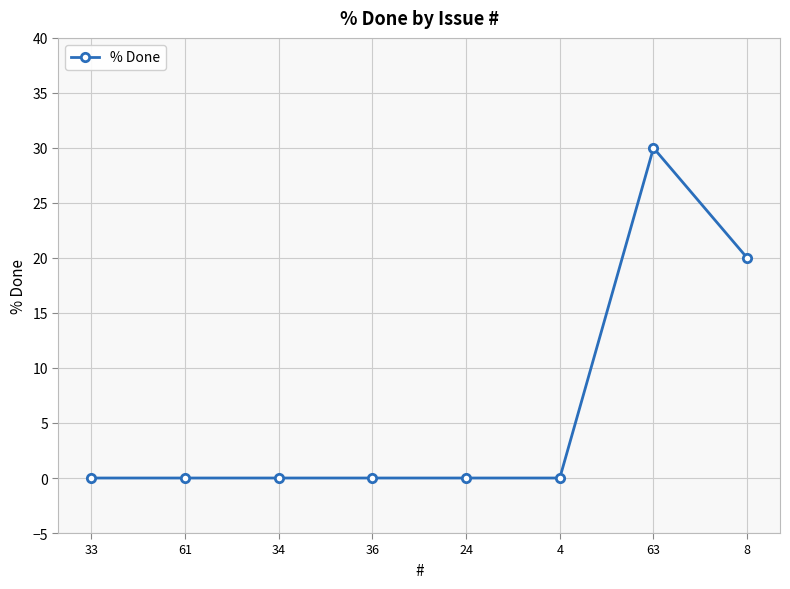

What is the label of the 7th point from the left?

63